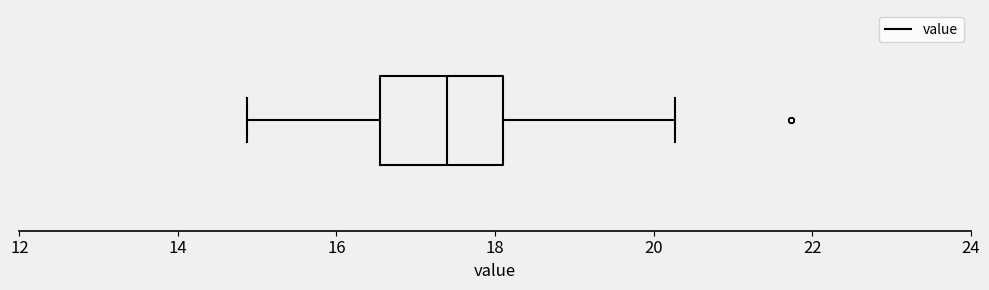

Where is the right edge of the box on the x-axis? The values are not printed on the chart, so give them approximately, as read against the axis.

18.2